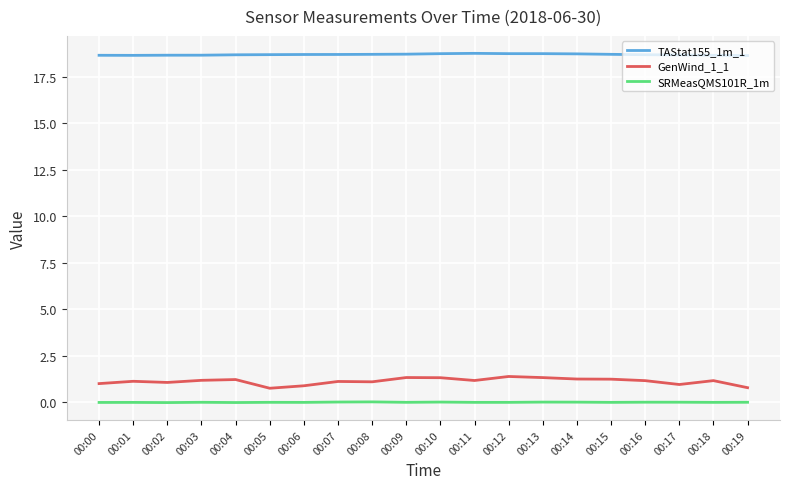

Count the number of categories in the chart.

20